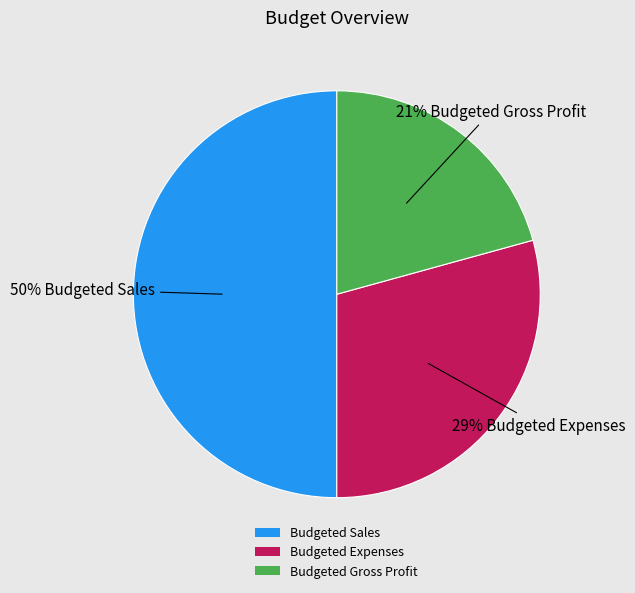

Which has a higher value, Budgeted Gross Profit or Budgeted Sales?

Budgeted Sales